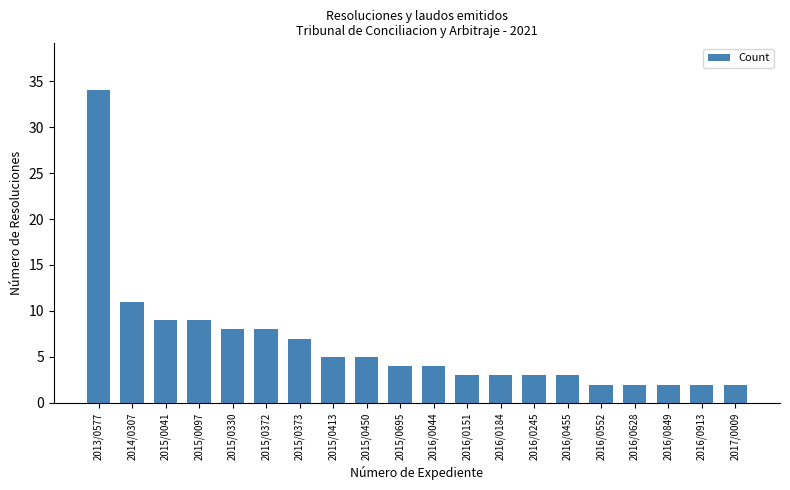

What is the maximum value shown in the chart?

34